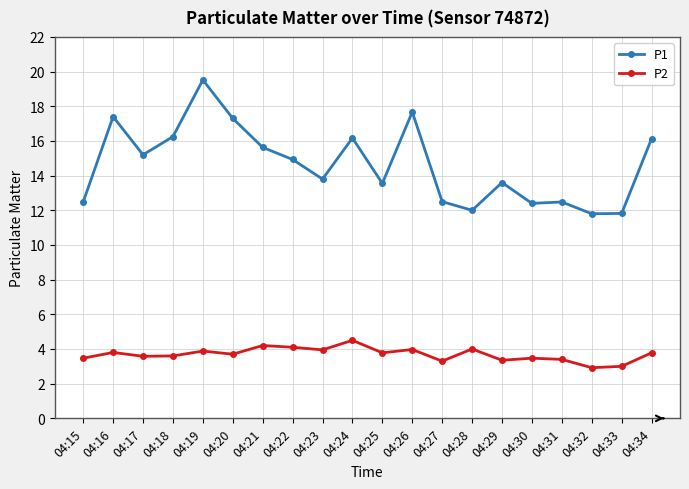

Does the chart have visible grid lines?

Yes